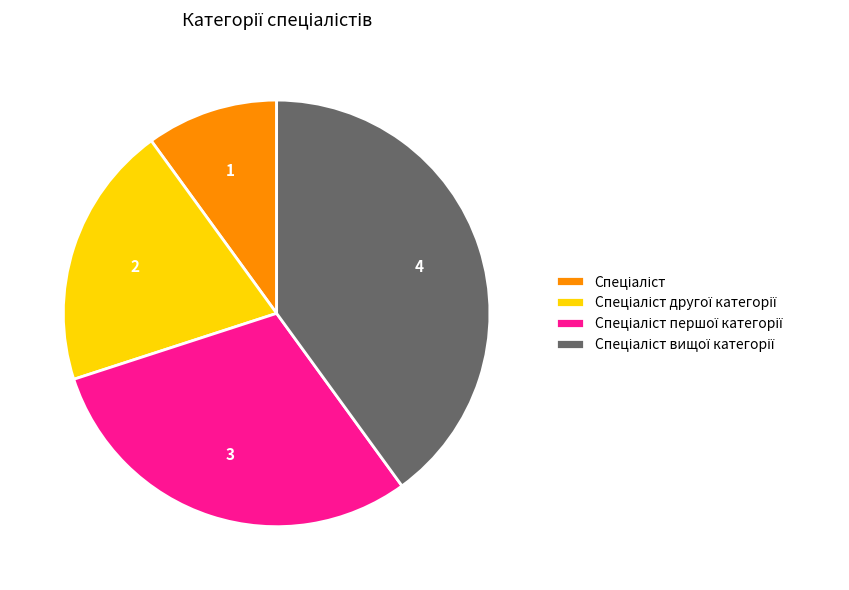

Is there any slice that represents more than half of the pie?

No